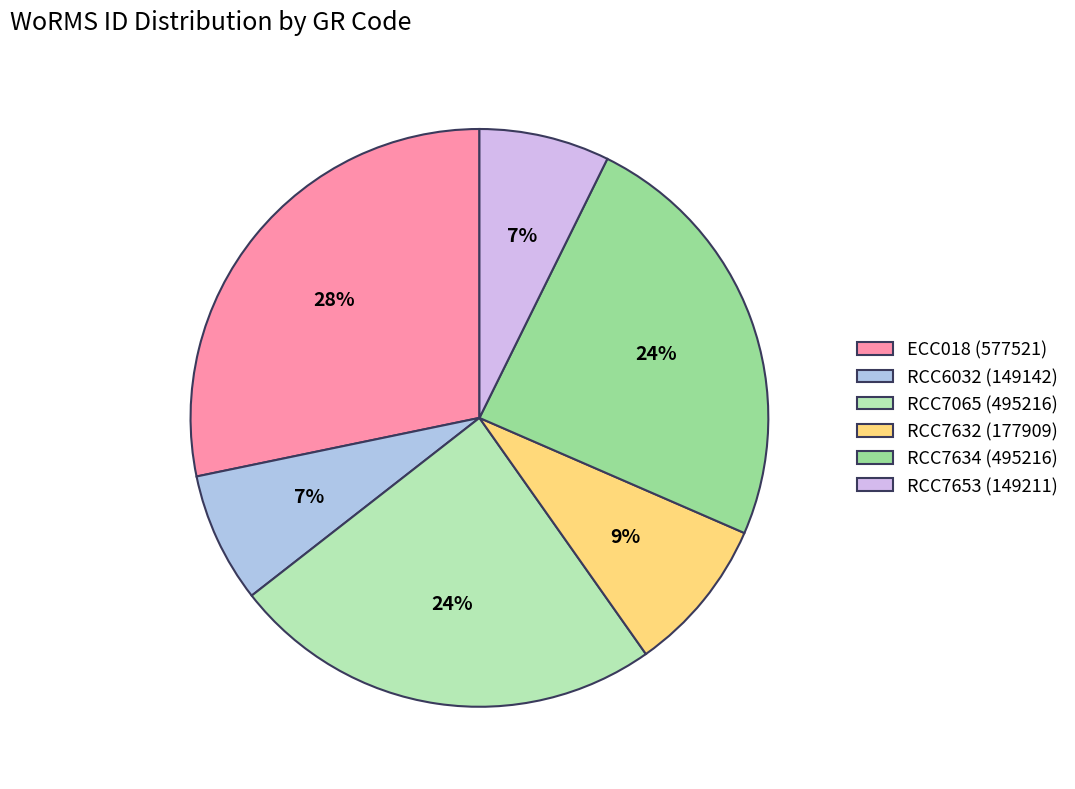

Count the number of slices in the pie.

6